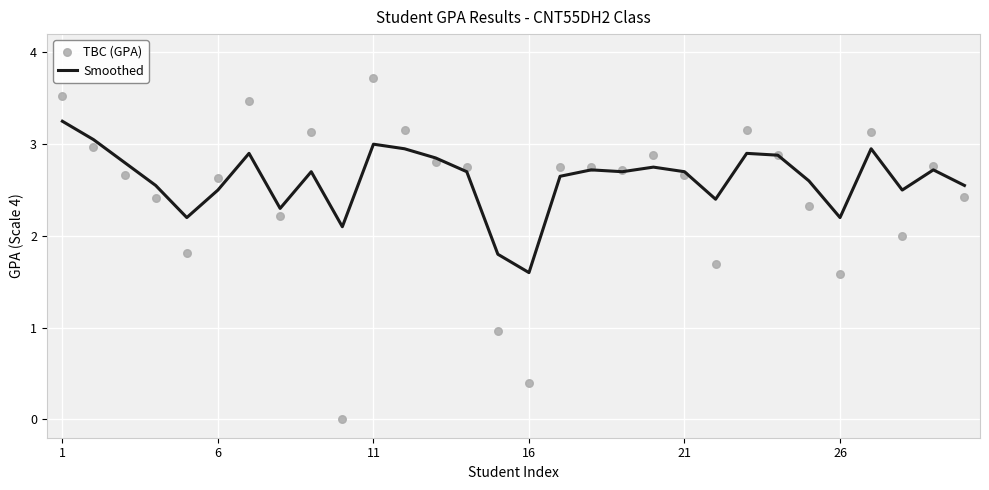

Is the value of TBC (GPA) at 26 greater than the value of Smoothed at 26?

Yes